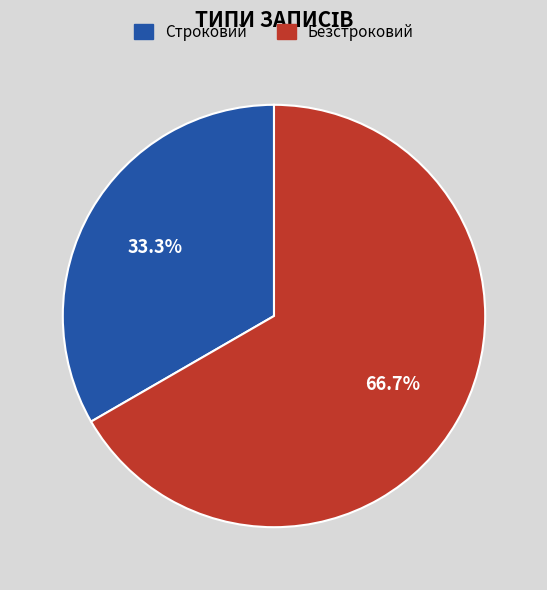

Which category has the biggest portion of the pie?

Безстроковий